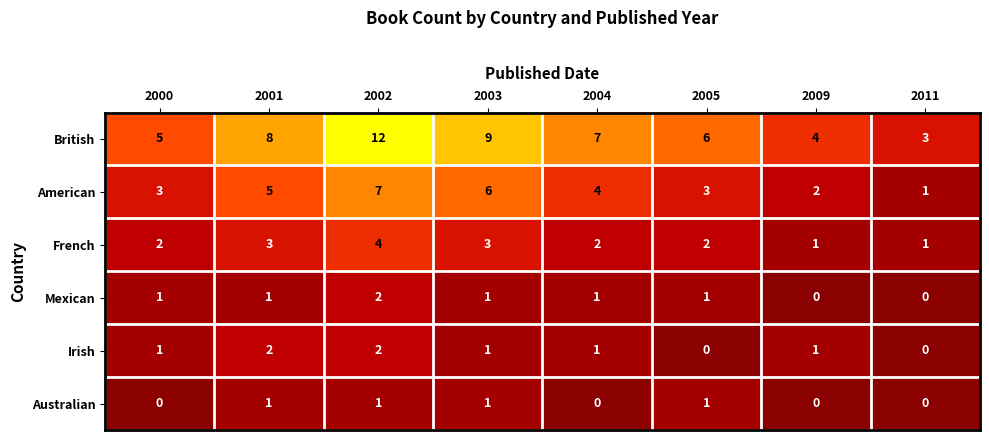

At which label is American closest to 4?

2004